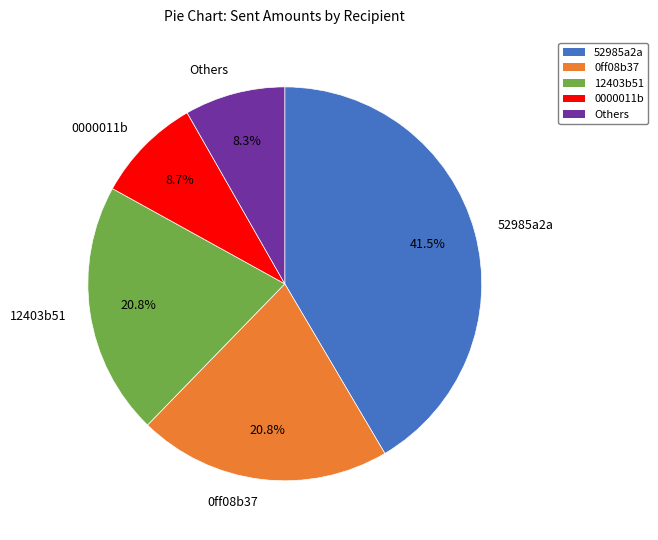

Is the sum of 0000011b and Others greater than half?

No